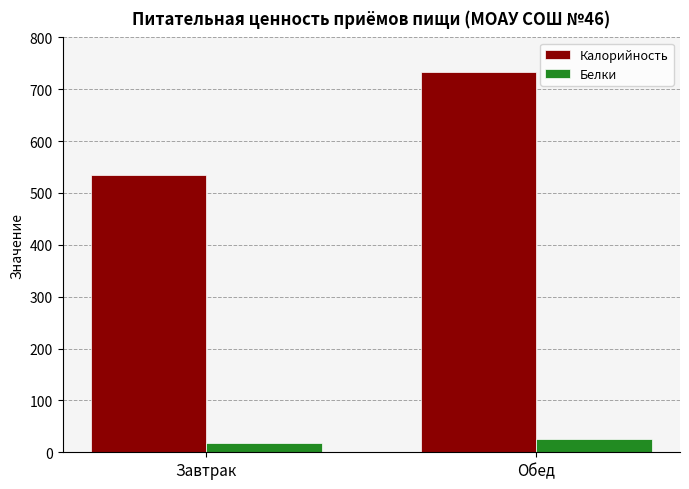

What is the label of the 1st bar from the left?

Завтрак